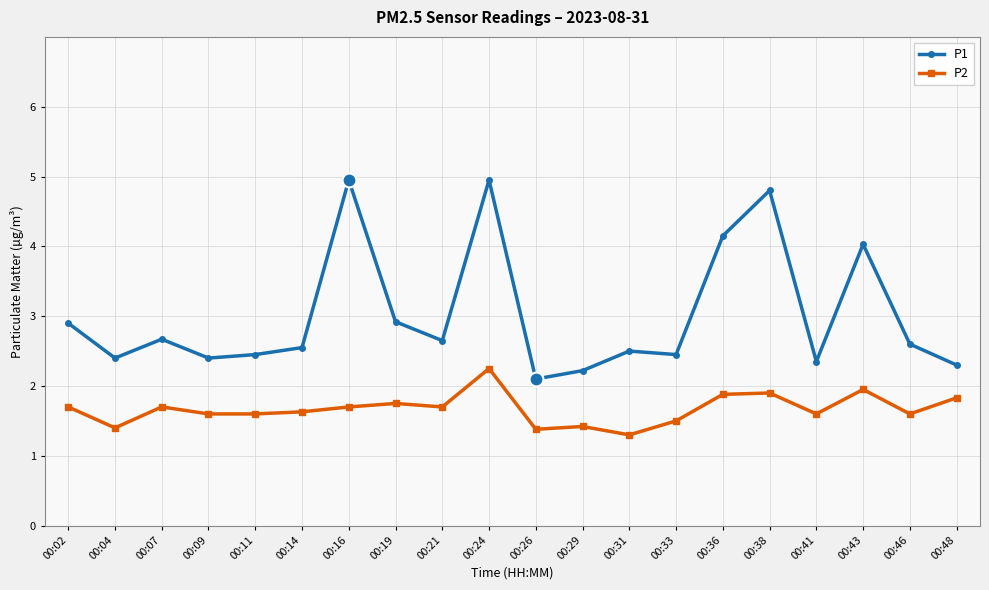

Rank the series at 00:26 from lowest to highest value.

P2, P1